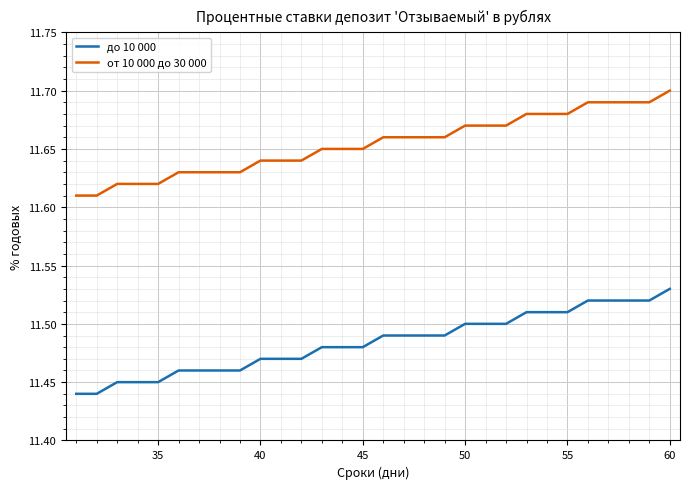

List the series in order of their overall mean, highest first.

от 10 000 до 30 000, до 10 000